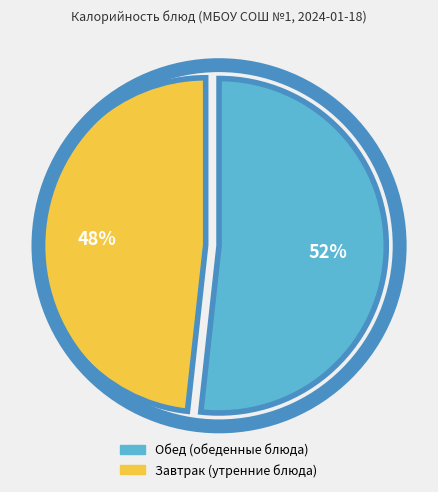

To the nearest percent, what is the average slice percentage?

50%